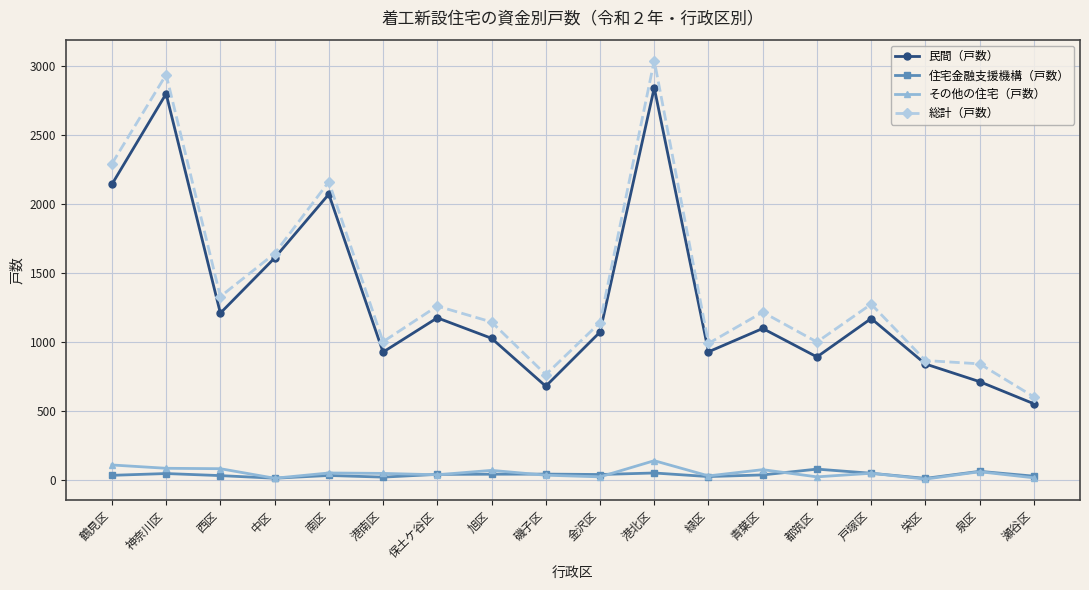

True or false: 民間（戸数） and その他の住宅（戸数） cross at least once.

False